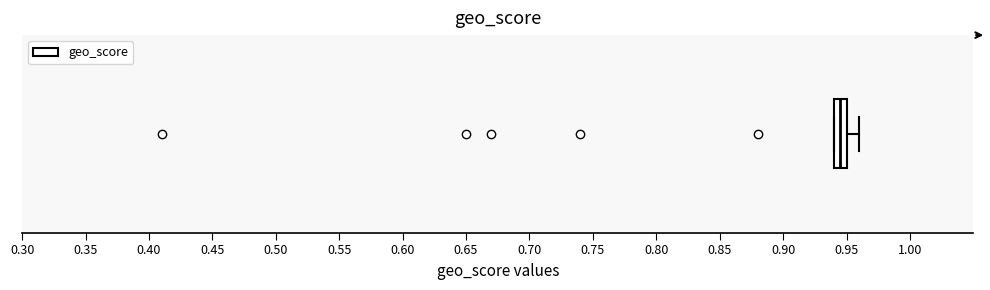

Transcribe this box plot: give where the median line is, the range the box spans, and where the two whiskers end, as read against the x-axis. The values are not printed on the chart, so give them approximately, as read against the axis.

median 0.945, box 0.940 to 0.950, whiskers 0.940 to 0.960